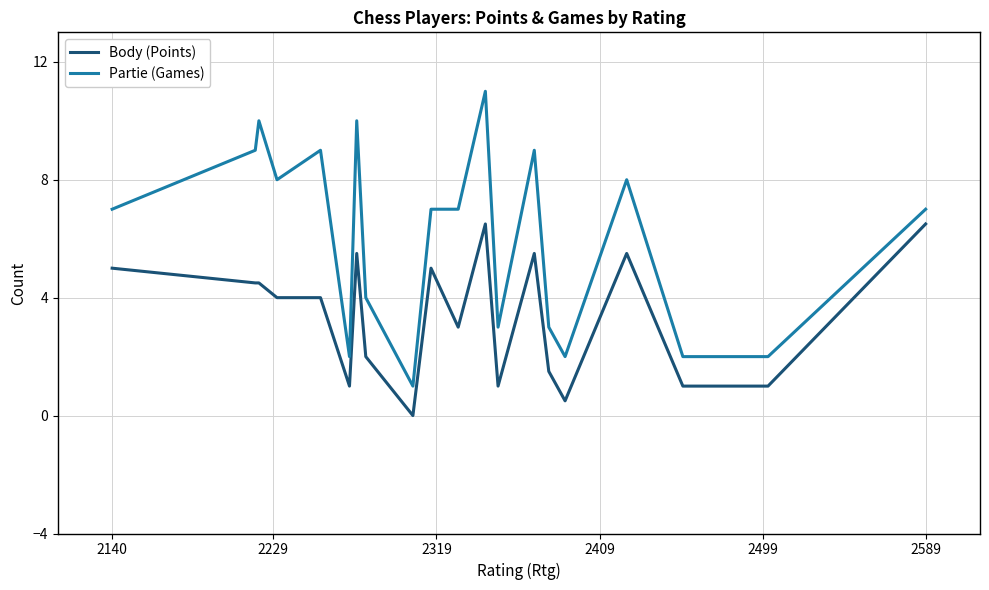

Which series has the widest spread of values?

Partie (Games)